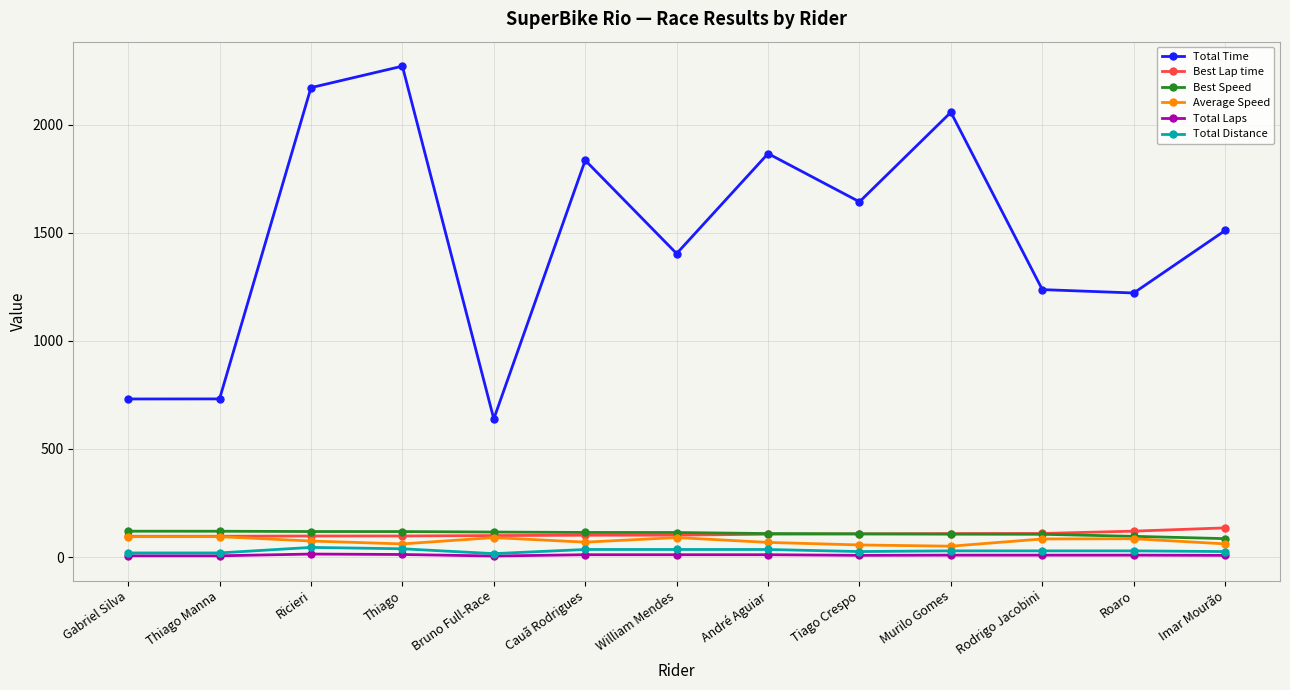

What is the difference between the second highest and minimum values in the Best Speed series?

34.2